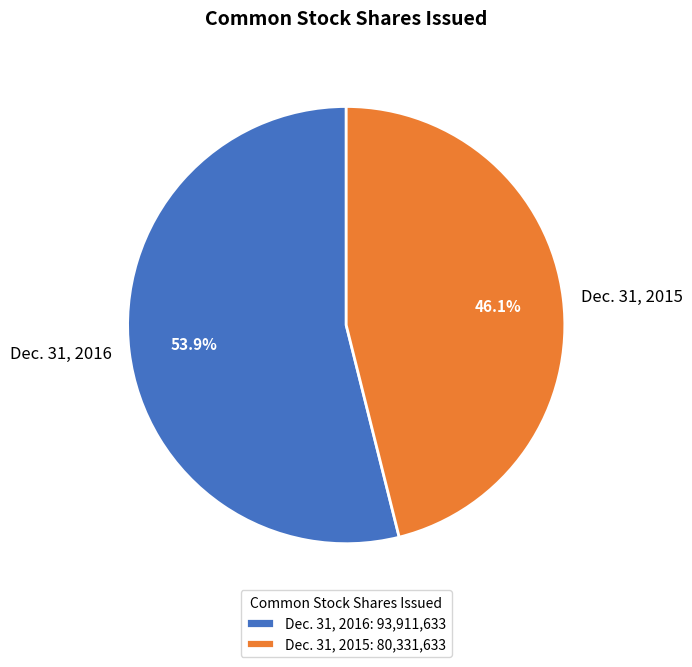

True or false: Dec. 31, 2015 accounts for 46% of the total.

True